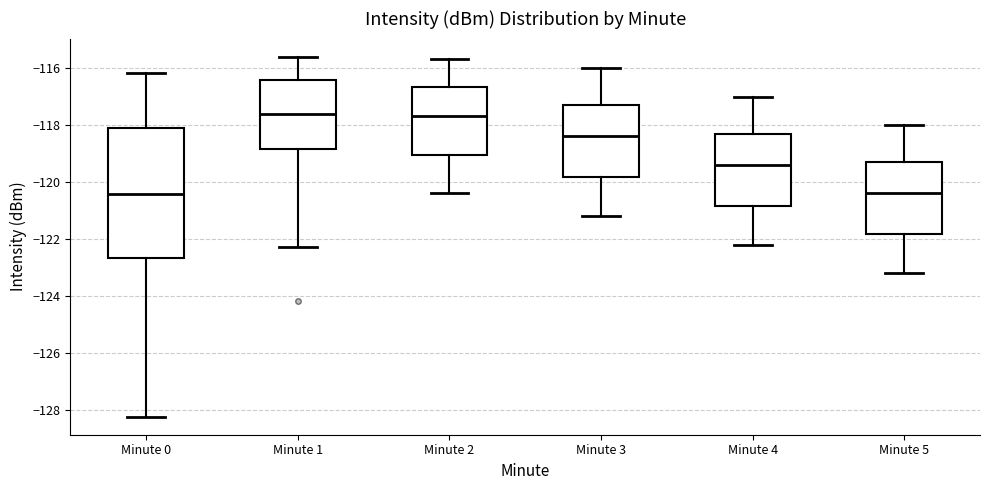

Comparing the boxes themselves (not the whiskers), which one is the tallest?

Minute 0